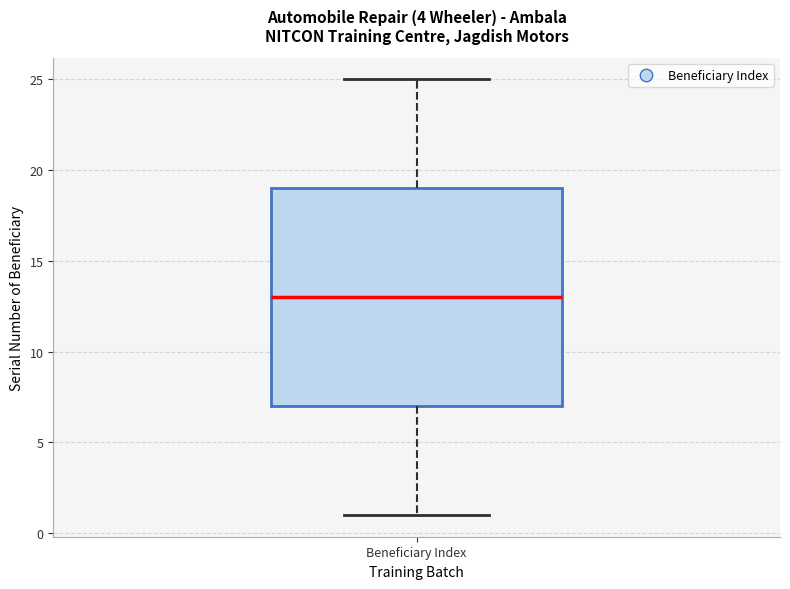

Read this box plot against the y-axis: the position of the median line, the range covered by the box, and the ends of both whiskers. The values are not printed on the chart, so give them approximately, as read against the axis.

median 13, box 7 to 19, whiskers 1 to 25